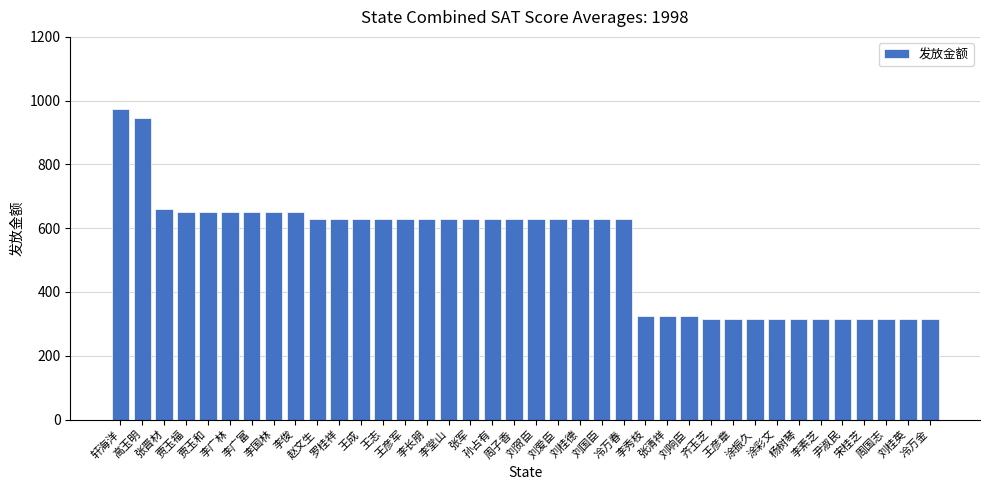

At which category does the chart reach its peak across all series?

轩海洋